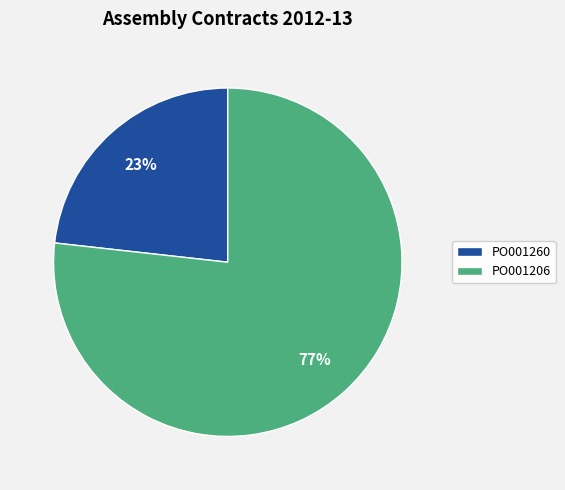

Combined, do PO001206 and PO001260 account for over 50%?

Yes